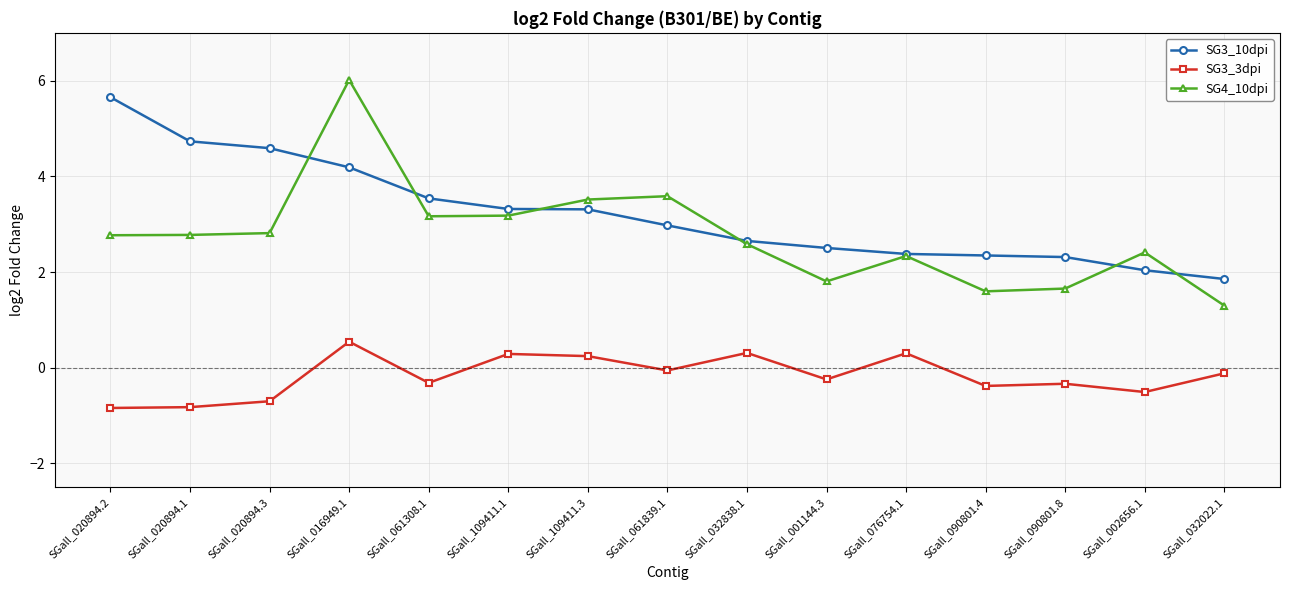

What is the value of the SG3_10dpi point at the 7th from the left?

3.3